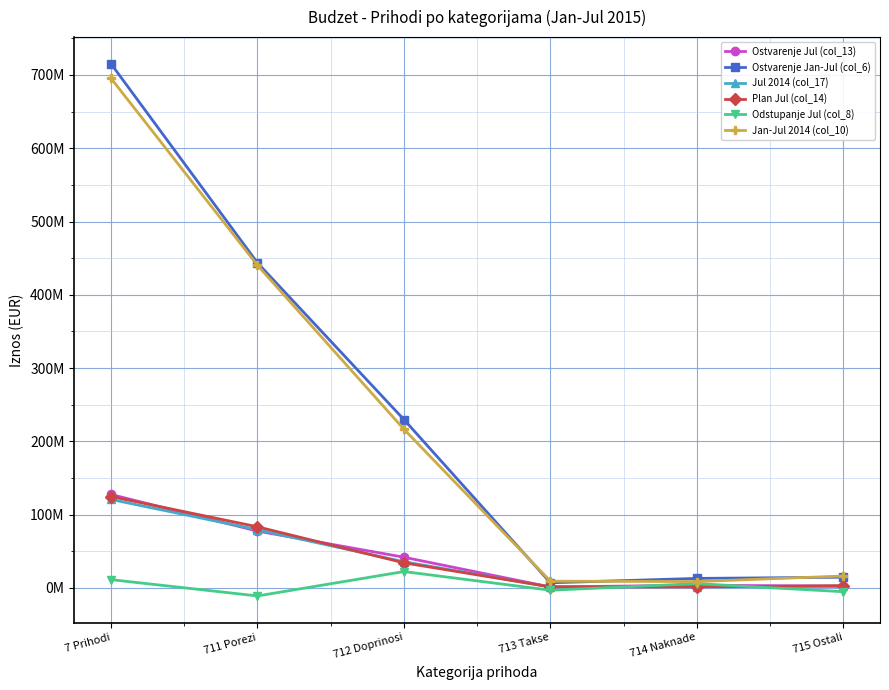

What is the value of the Jan-Jul 2014 (col_10) point at the 3rd from the left?

216527460.8